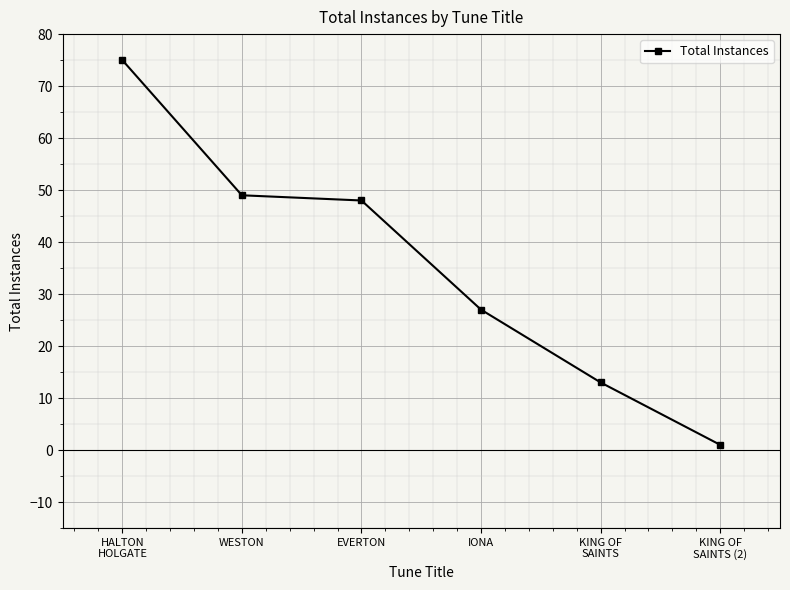

The value at KING OF
SAINTS is 21. True or false?

False